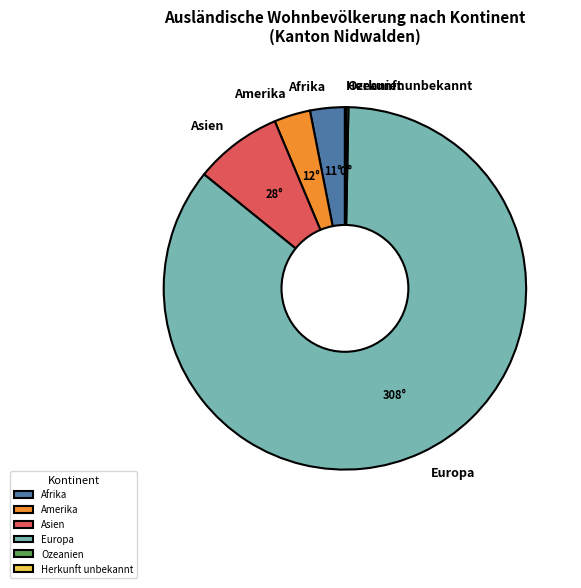

Which slice represents more than half of the pie?

Europa